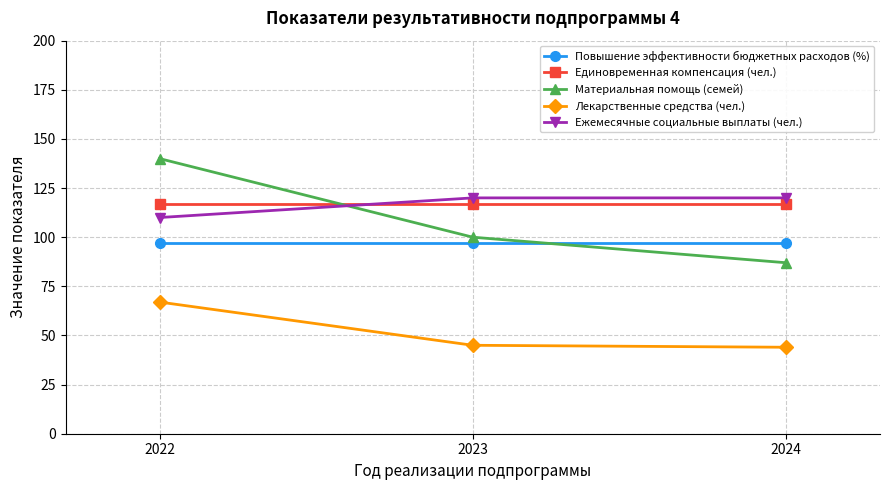

What are all the series names shown in the legend?

Повышение эффективности бюджетных расходов (%), Единовременная компенсация (чел.), Материальная помощь (семей), Лекарственные средства (чел.), Ежемесячные социальные выплаты (чел.)